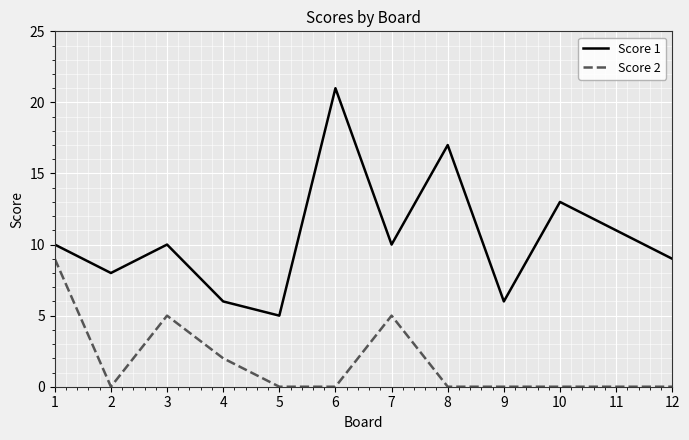

What is the greatest value displayed?

21